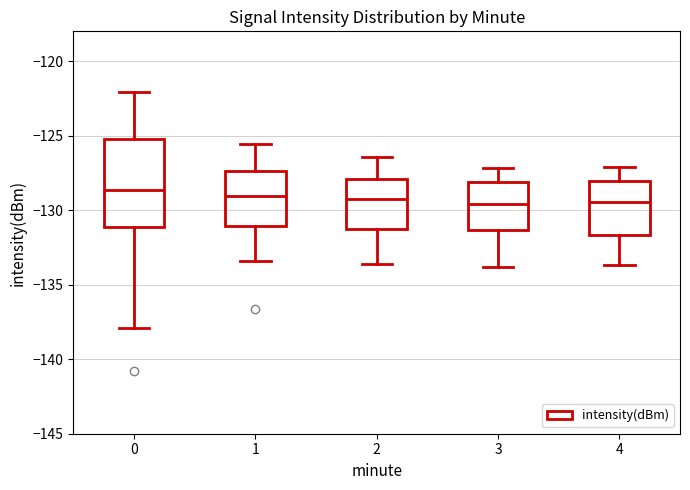

Which box is the tallest, from its lower edge to its upper edge?

0